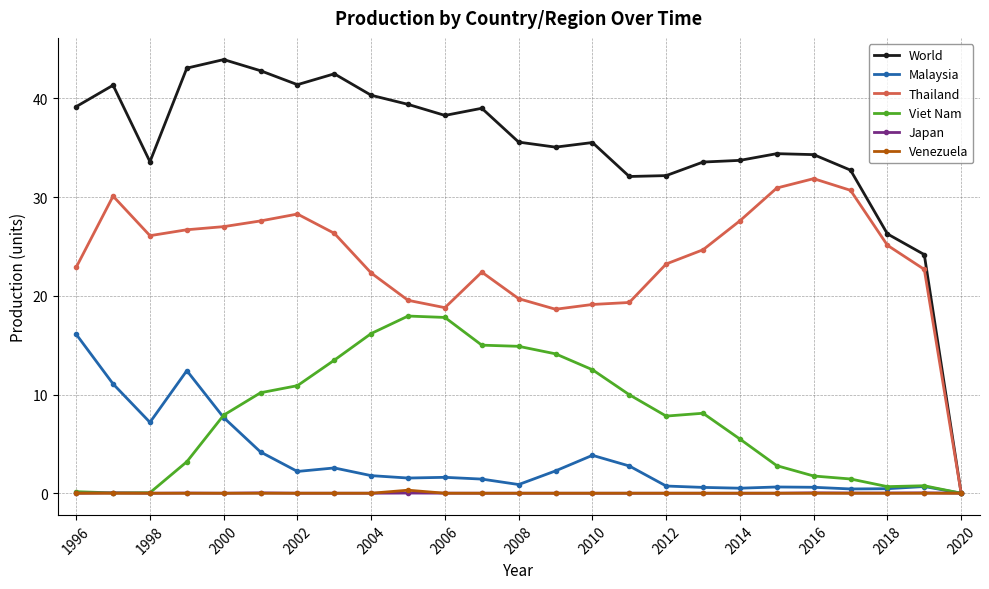

What is the value of the Malaysia point at the 15th from the left?

3.8